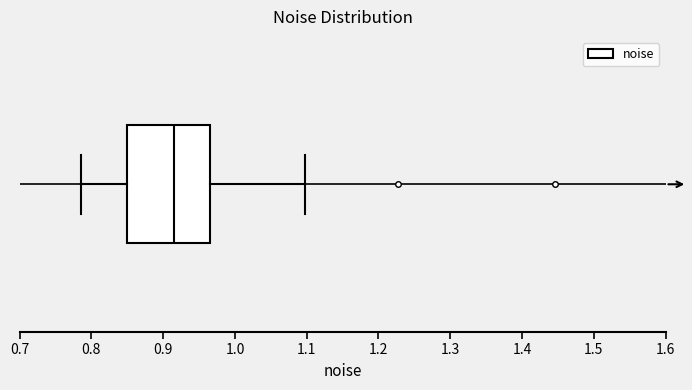

Read this box plot against the x-axis: the position of the median line, the range covered by the box, and the ends of both whiskers. The values are not printed on the chart, so give them approximately, as read against the axis.

median 0.92, box 0.85 to 0.96, whiskers 0.79 to 1.10